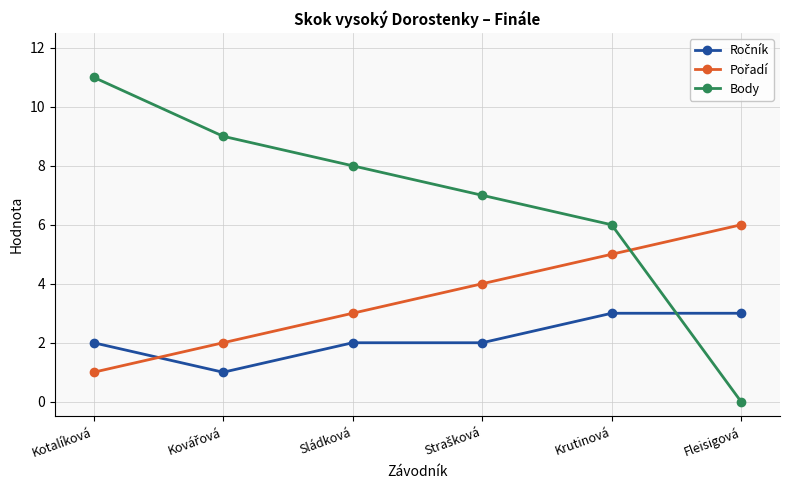

What is the difference between the second highest and minimum values in the Body series?

9